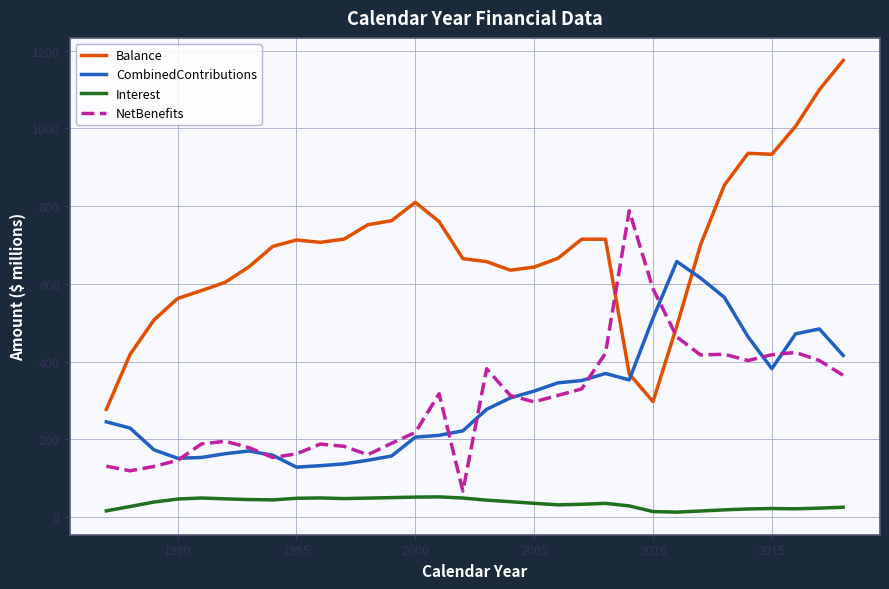

How many values in the CombinedContributions series exceed 277?

16